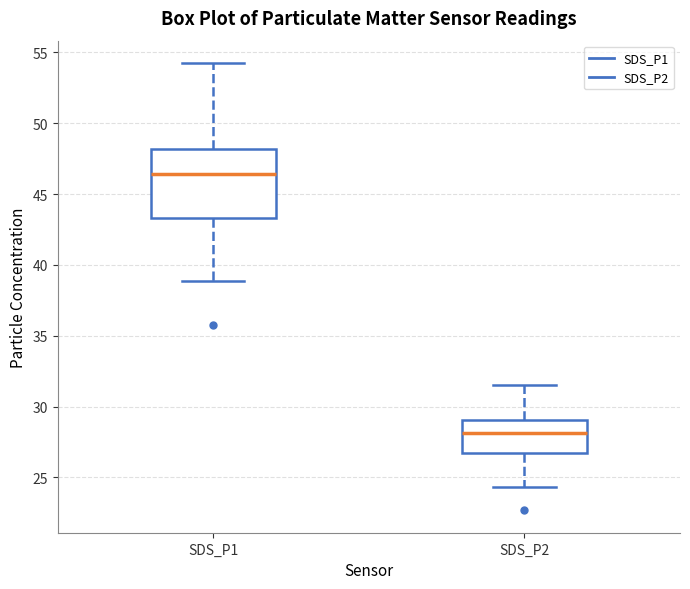

Where does the median line of the box for SDS_P1 sit on the y-axis? The values are not printed on the chart, so give them approximately, as read against the axis.

46.5